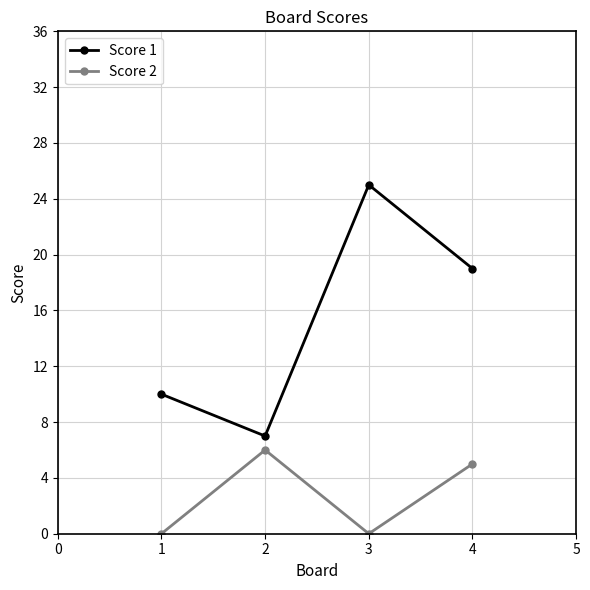

The Score 2 series shows 3 at 2. True or false?

False